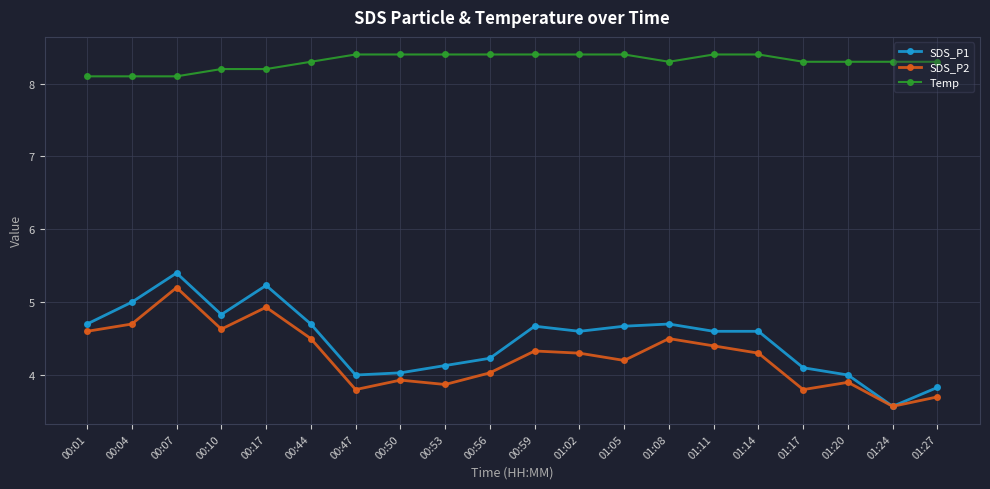

Reading left to right, extract all data points from this chart.

SDS_P1: 00:01=4.7	00:04=5.0	00:07=5.4	00:10=4.8	00:17=5.2	00:44=4.7	00:47=4.0	00:50=4.0	00:53=4.1	00:56=4.2	00:59=4.7	01:02=4.6	01:05=4.7	01:08=4.7	01:11=4.6	01:14=4.6	01:17=4.1	01:20=4.0	01:24=3.6	01:27=3.8
SDS_P2: 00:01=4.6	00:04=4.7	00:07=5.2	00:10=4.6	00:17=4.9	00:44=4.5	00:47=3.8	00:50=3.9	00:53=3.9	00:56=4.0	00:59=4.3	01:02=4.3	01:05=4.2	01:08=4.5	01:11=4.4	01:14=4.3	01:17=3.8	01:20=3.9	01:24=3.6	01:27=3.7
Temp: 00:01=8.1	00:04=8.1	00:07=8.1	00:10=8.2	00:17=8.2	00:44=8.3	00:47=8.4	00:50=8.4	00:53=8.4	00:56=8.4	00:59=8.4	01:02=8.4	01:05=8.4	01:08=8.3	01:11=8.4	01:14=8.4	01:17=8.3	01:20=8.3	01:24=8.3	01:27=8.3